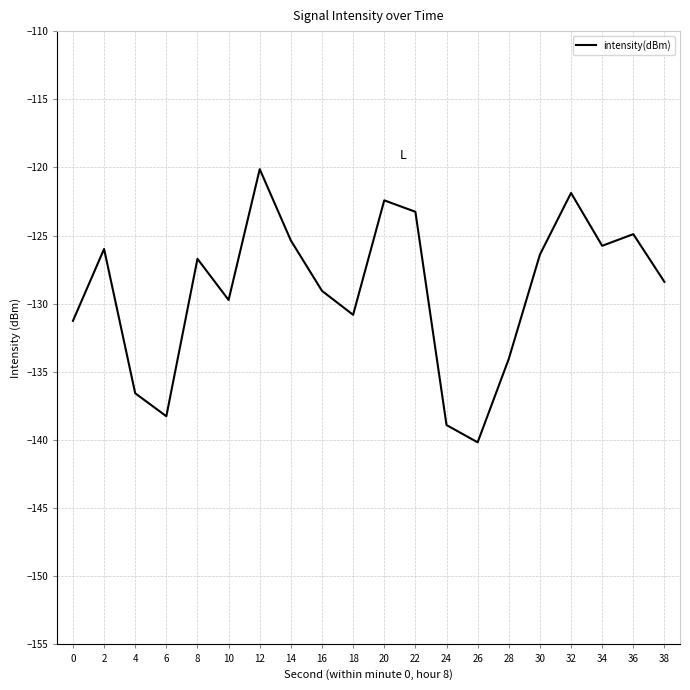

Which category has the lowest value across all series?

26